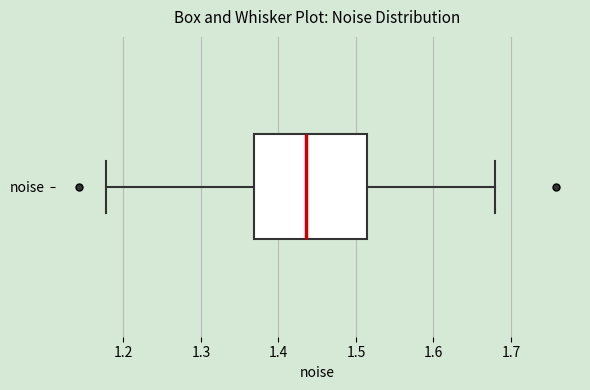

Transcribe this box plot: give where the median line is, the range the box spans, and where the two whiskers end, as read against the x-axis. The values are not printed on the chart, so give them approximately, as read against the axis.

median 1.44, box 1.37 to 1.51, whiskers 1.18 to 1.68